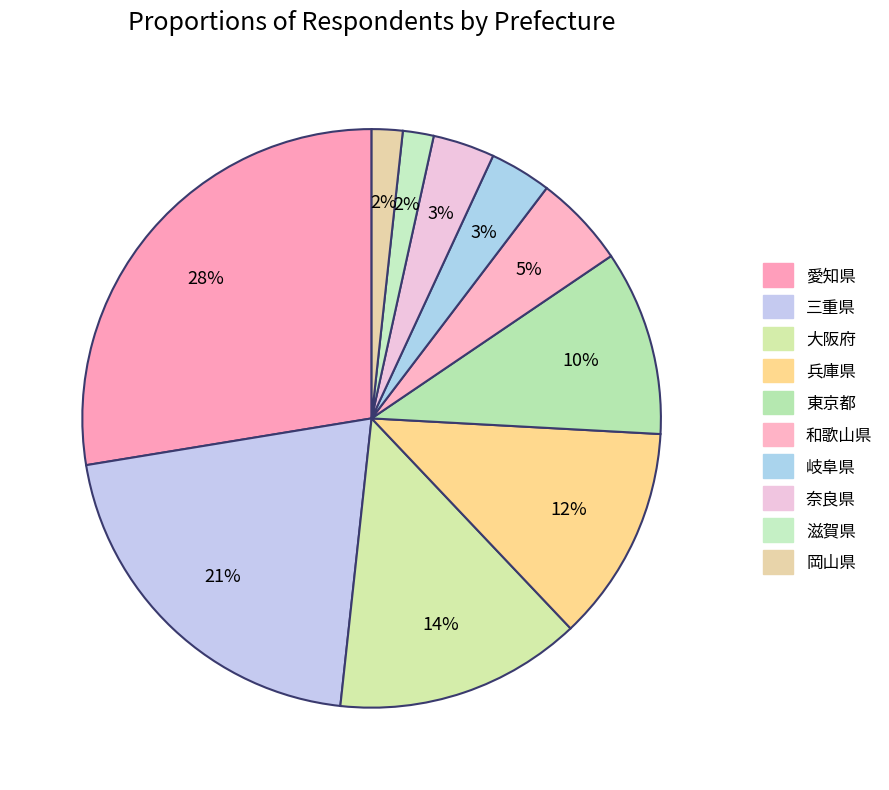

How many segments does this pie chart have?

10